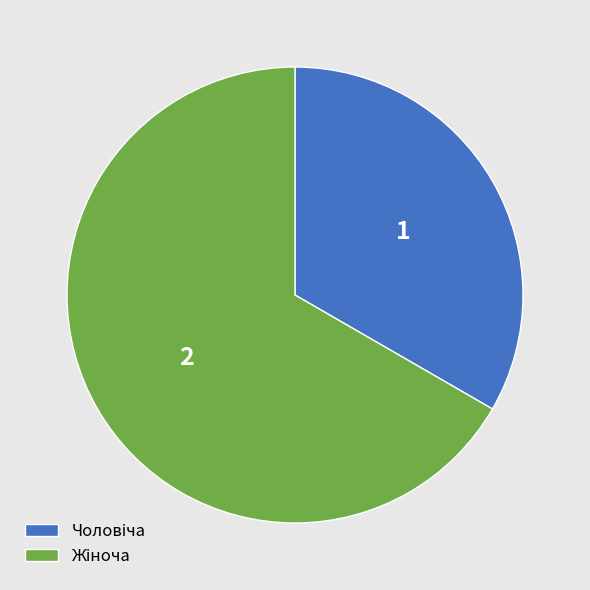

Does any single category account for the majority?

Yes